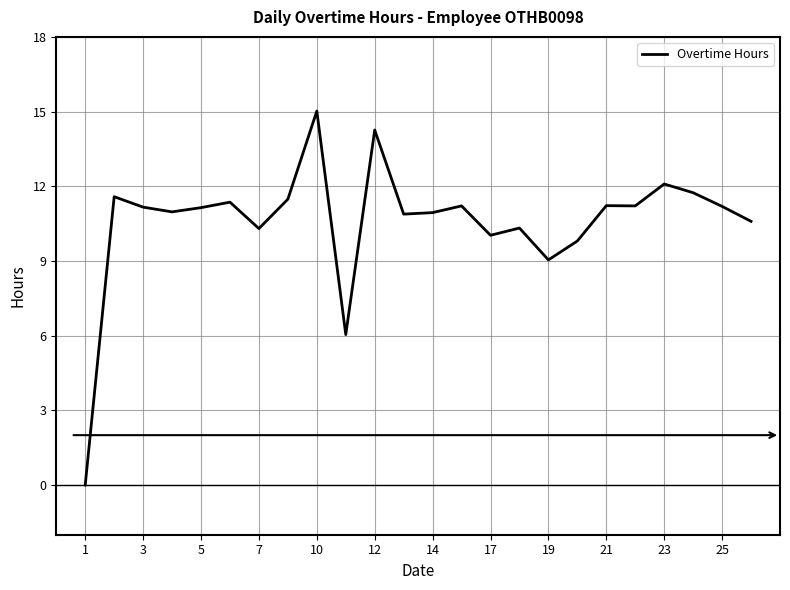

Is this an area chart (filled region under the line)?

No